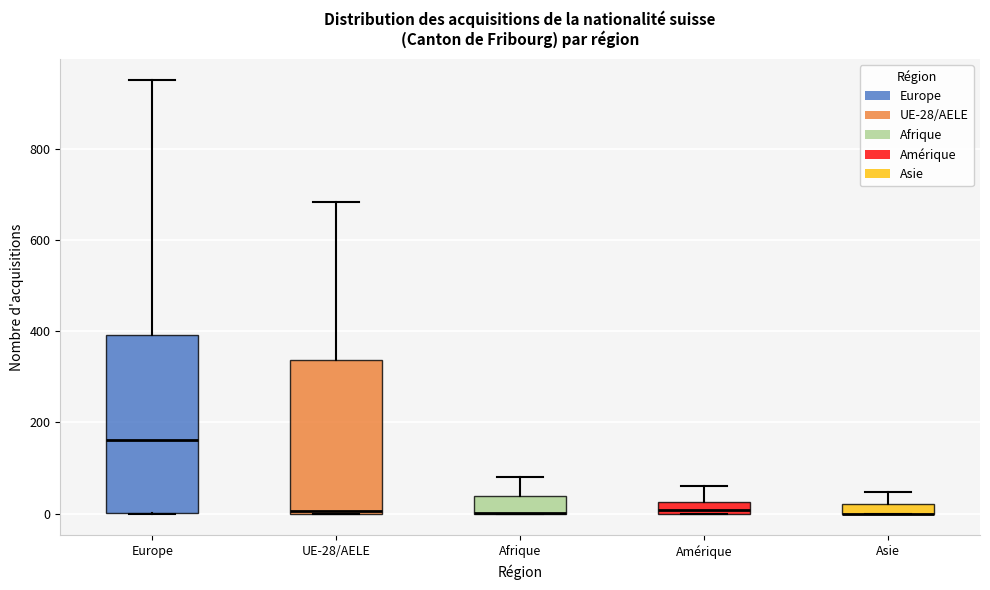

Comparing the boxes themselves (not the whiskers), which one is the tallest?

Europe